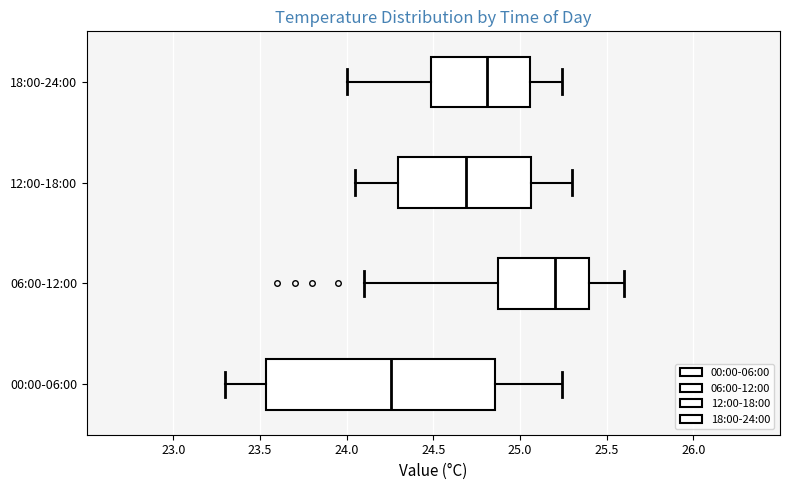

Reading bottom to top, read every box against the x-axis: the position of its median line, the range the box covers, and the ends of its whiskers. The values are not printed on the chart, so give them approximately, as read against the axis.

00:00-06:00: median 24.25, box 23.55 to 24.85, whiskers 23.30 to 25.25
06:00-12:00: median 25.20, box 24.90 to 25.40, whiskers 24.10 to 25.60
12:00-18:00: median 24.70, box 24.30 to 25.05, whiskers 24.05 to 25.30
18:00-24:00: median 24.80, box 24.50 to 25.05, whiskers 24.00 to 25.25